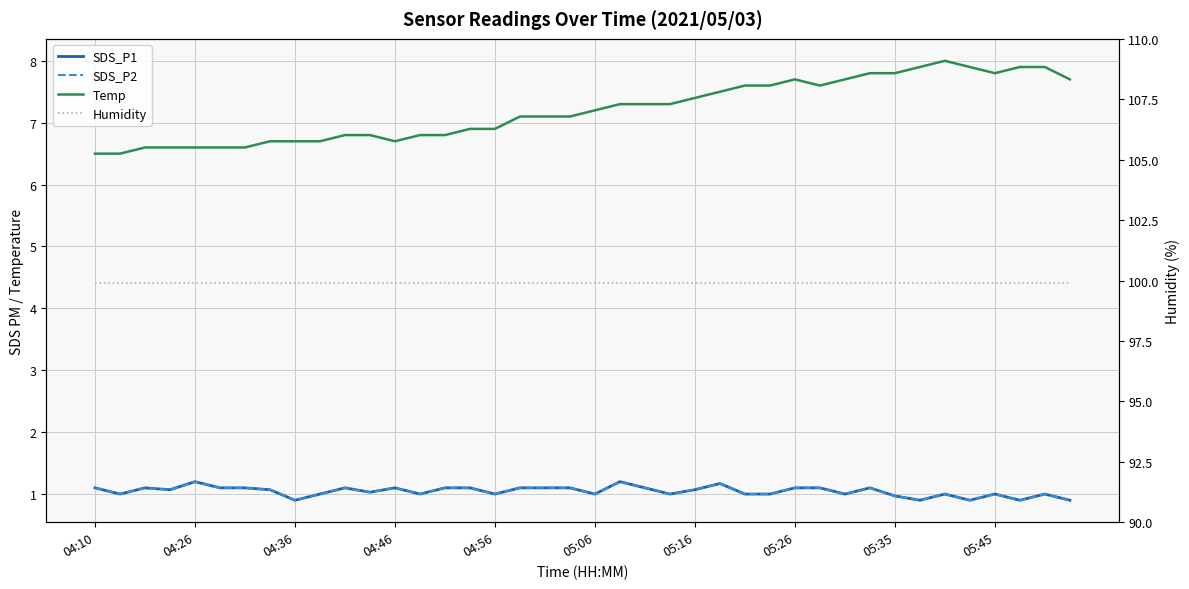

How many data points in SDS_P2 are less than 1?

6